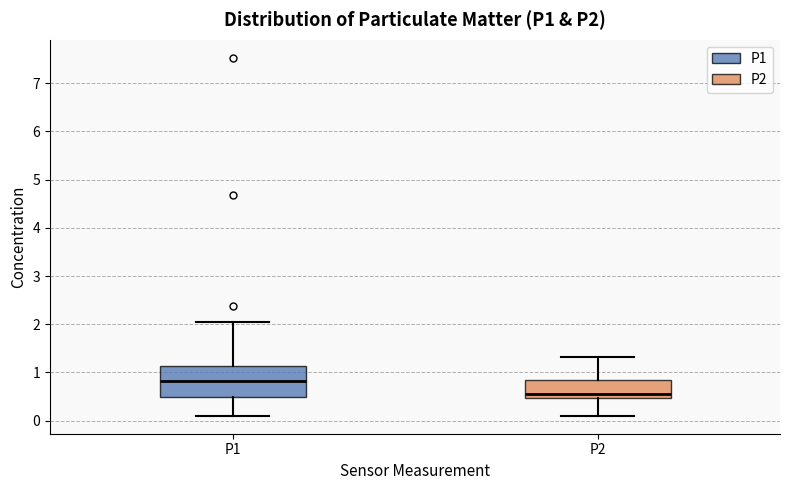

Where does the upper whisker of the box for P2 end on the y-axis? The values are not printed on the chart, so give them approximately, as read against the axis.

1.3